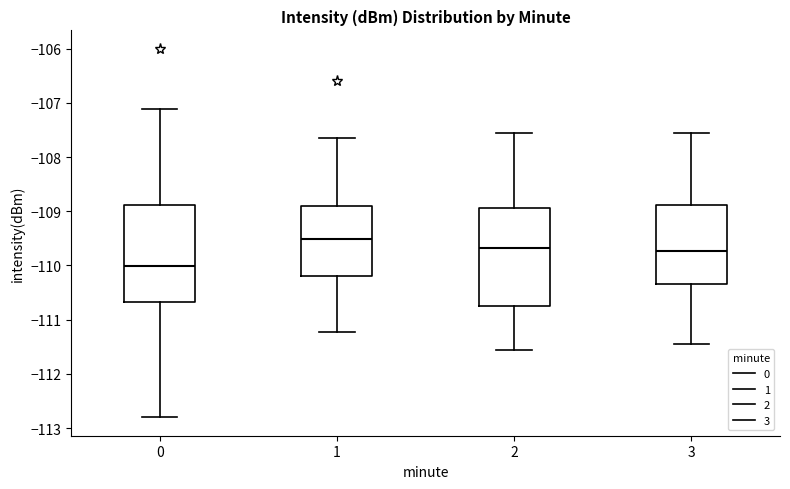

Reading left to right, read every box against the y-axis: the position of its median line, the range the box covers, and the ends of its whiskers. The values are not printed on the chart, so give them approximately, as read against the axis.

0: median -110.0, box -110.7 to -108.9, whiskers -112.8 to -107.1
1: median -109.5, box -110.2 to -108.9, whiskers -111.2 to -107.6
2: median -109.7, box -110.8 to -108.9, whiskers -111.6 to -107.6
3: median -109.7, box -110.3 to -108.9, whiskers -111.4 to -107.6